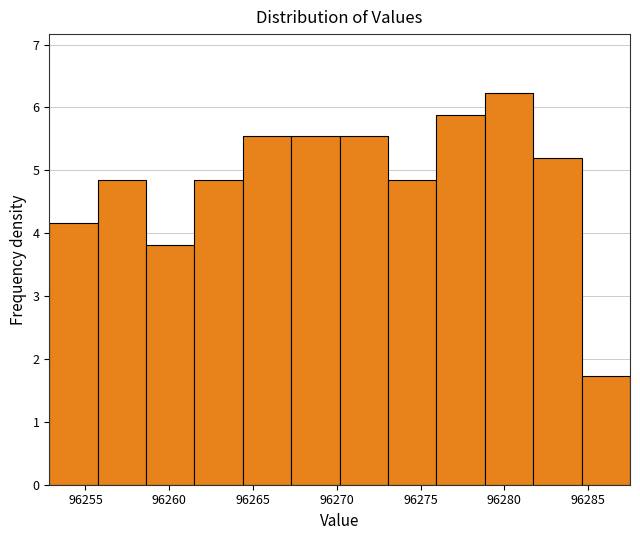

Reading left to right, transcribe this chart: for each bar, give the range it covers on the x-axis and its height. Neither the bar edges nor the heights are printed on the chart, so give them approximately, as read against the axes.

96253.0 to 96255.5: 4.2
96255.5 to 96258.5: 4.8
96258.5 to 96261.5: 3.8
96261.5 to 96264.5: 4.8
96264.5 to 96267.5: 5.5
96267.5 to 96270.0: 5.5
96270.0 to 96273.0: 5.5
96273.0 to 96276.0: 4.8
96276.0 to 96279.0: 5.9
96279.0 to 96281.5: 6.2
96281.5 to 96284.5: 5.2
96284.5 to 96287.5: 1.7